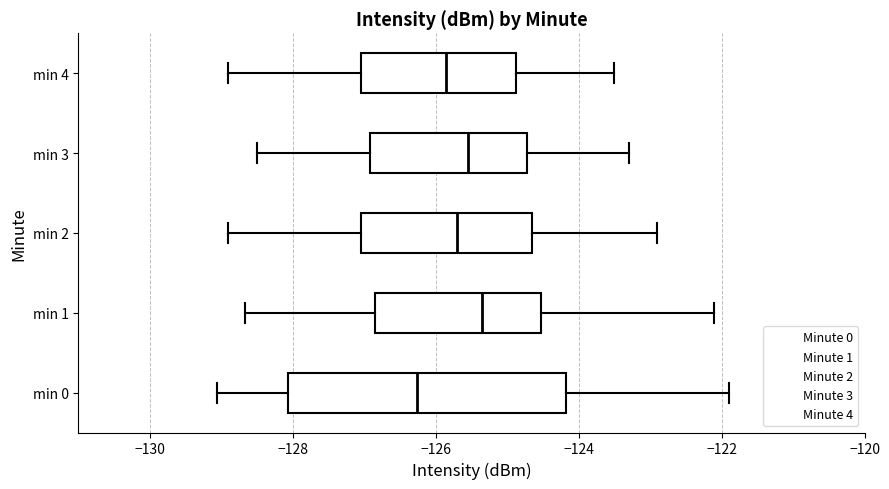

Reading bottom to top, transcribe this box plot: for each box, give where its median line is, the range the box spans, and where its two whiskers end, as read against the x-axis. The values are not printed on the chart, so give them approximately, as read against the axis.

min 0: median -126.2, box -128.0 to -124.2, whiskers -129.0 to -121.8
min 1: median -125.4, box -126.8 to -124.6, whiskers -128.6 to -122.2
min 2: median -125.6, box -127.0 to -124.6, whiskers -128.8 to -122.8
min 3: median -125.6, box -127.0 to -124.8, whiskers -128.4 to -123.2
min 4: median -125.8, box -127.0 to -124.8, whiskers -128.8 to -123.4